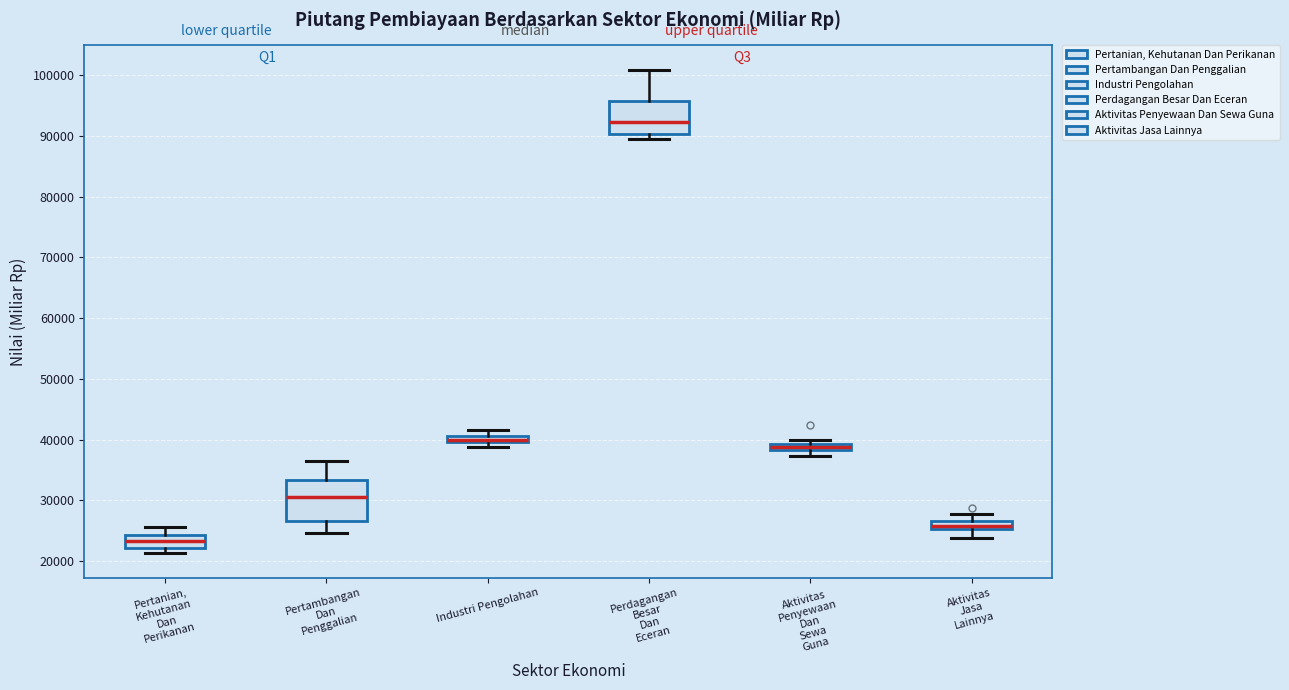

Where does the median line of the box for Perdagangan Besar Dan Eceran sit on the y-axis? The values are not printed on the chart, so give them approximately, as read against the axis.

92000